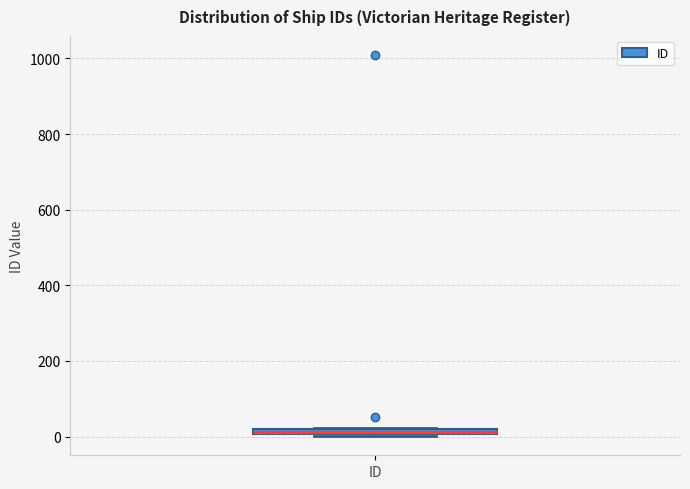

Where is the upper edge of the box for ID on the y-axis? The values are not printed on the chart, so give them approximately, as read against the axis.

20